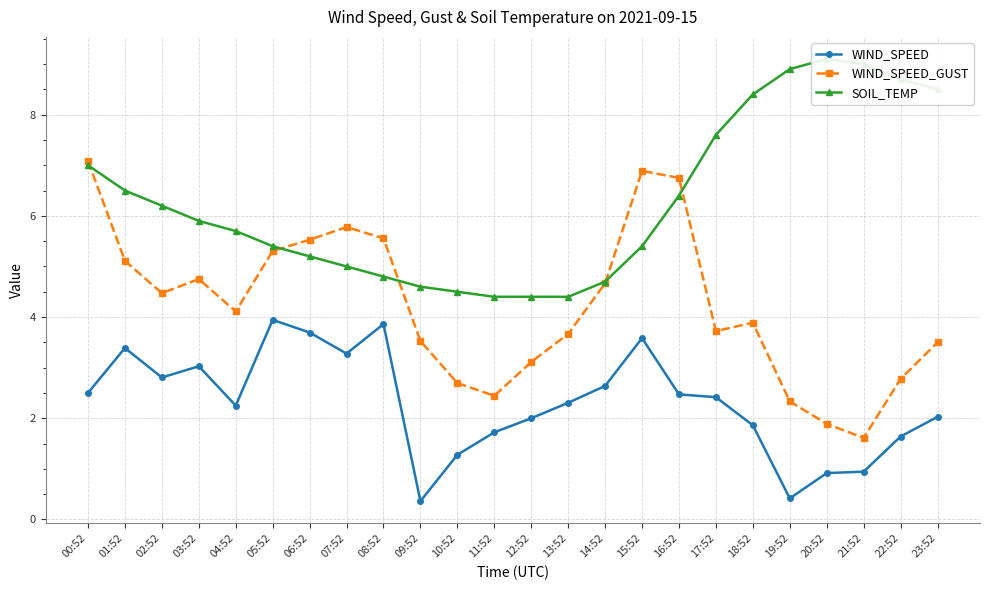

Rank the series by their maximum value, from highest to lowest.

SOIL_TEMP, WIND_SPEED_GUST, WIND_SPEED